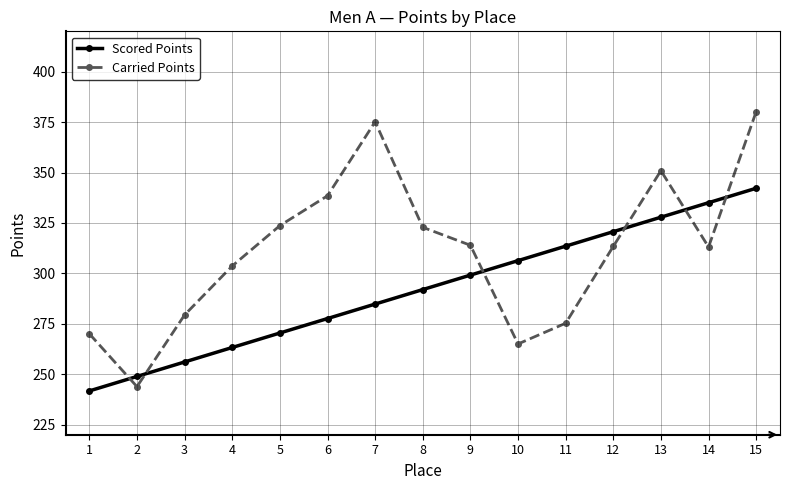

After their last crossing, which series has the higher values: Carried Points or Scored Points?

Carried Points